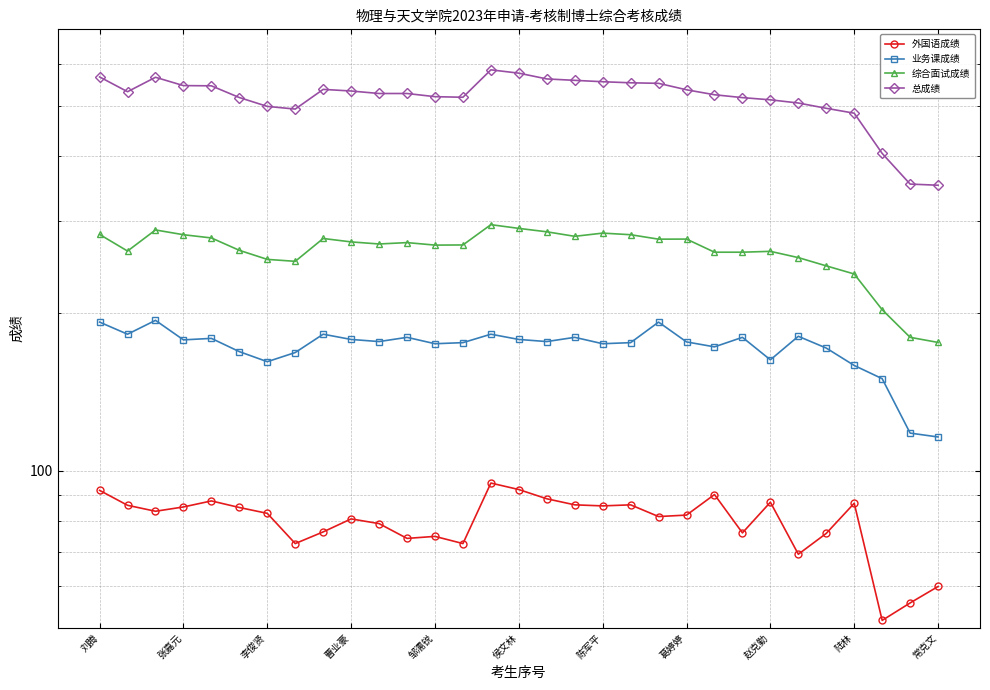

Reading left to right, transcribe all the data shown in this chart.

外国语成绩: 91.7	85.8	83.6	85.2	87.5	85.0	82.8	72.5	76.3	80.8	79.2	74.2	74.8	72.5	94.7	92.0	88.3	86.0	85.6	86.0	81.7	82.2	90.0	76.0	87.0	69.2	75.8	86.6	51.7	55.8	60.0
业务课成绩: 192.5	182.5	194.0	178.0	179.2	169.0	161.7	168.3	182.5	178.3	176.7	180.0	175.0	175.8	182.5	178.3	176.7	180.0	175.0	175.8	192.5	176.4	172.6	180.0	163.0	180.8	171.7	159.0	150.0	118.0	116.0
综合面试成绩: 283.3	263.3	289.0	283.0	279.0	264.2	253.8	251.7	278.3	274.2	271.7	273.3	270.3	270.5	295.8	291.0	286.7	281.0	285.0	283.0	277.5	277.6	262.0	262.0	263.0	255.8	246.7	238.0	203.3	180.0	176.0
总成绩: 567.5	531.7	566.6	546.2	545.7	518.2	498.3	492.5	537.2	533.3	527.5	527.5	520.2	518.8	585.5	577.0	562.5	559.0	555.6	553.0	551.7	536.2	524.6	518.0	513.0	505.8	494.2	483.6	405.0	353.8	352.0